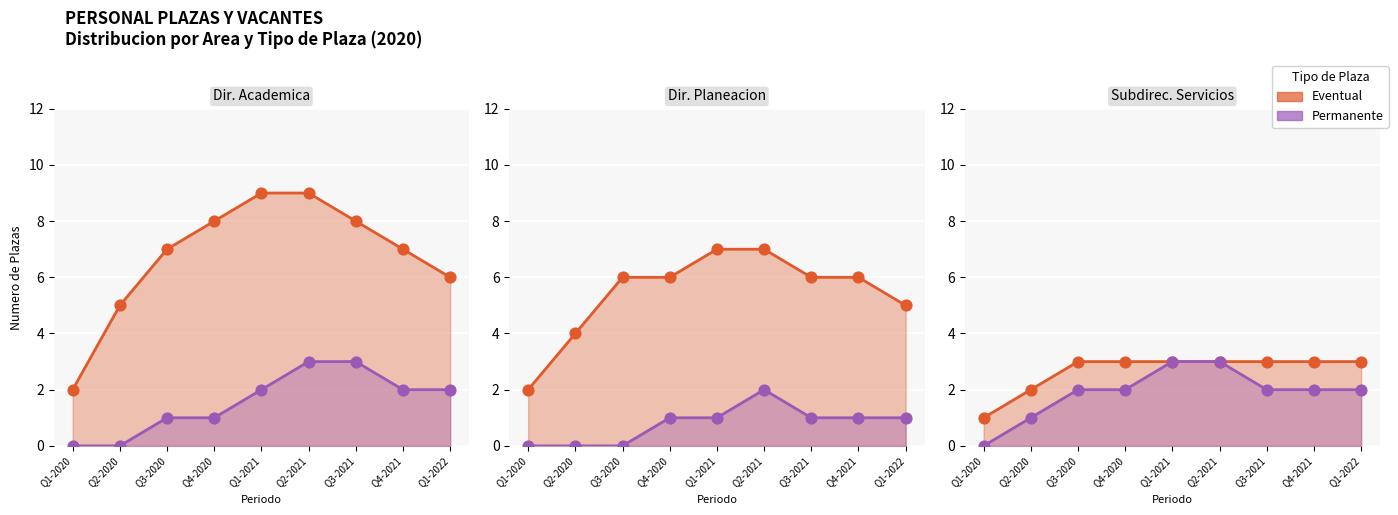

Which series has the largest total across all categories?

Eventual